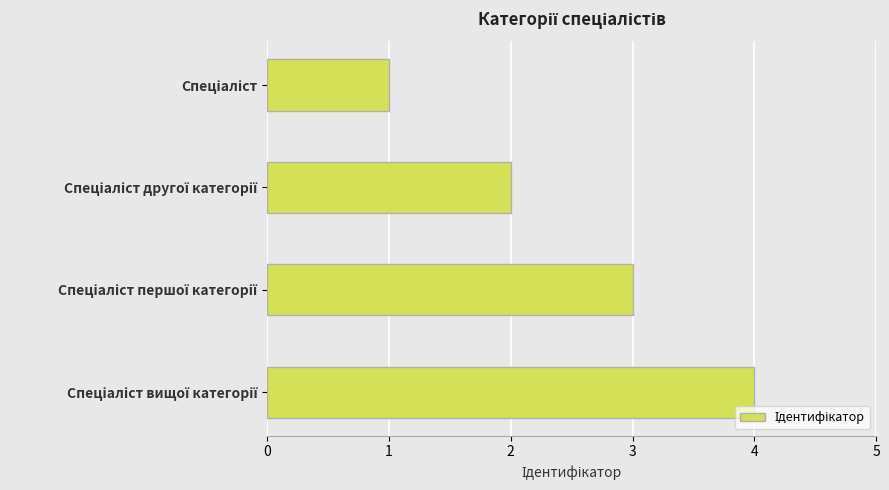

What is the maximum value shown in the chart?

4